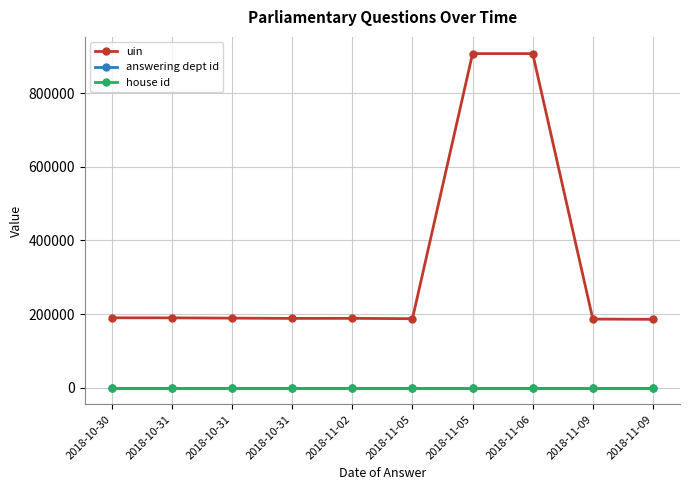

What is the minimum value for answering dept id?

21